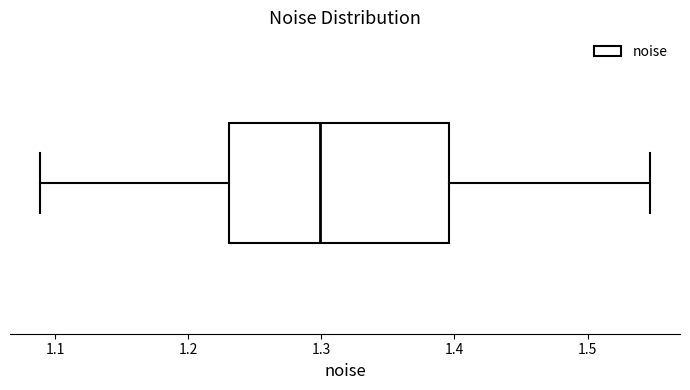

Read this box plot against the x-axis: the position of the median line, the range covered by the box, and the ends of both whiskers. The values are not printed on the chart, so give them approximately, as read against the axis.

median 1.30, box 1.23 to 1.40, whiskers 1.09 to 1.55